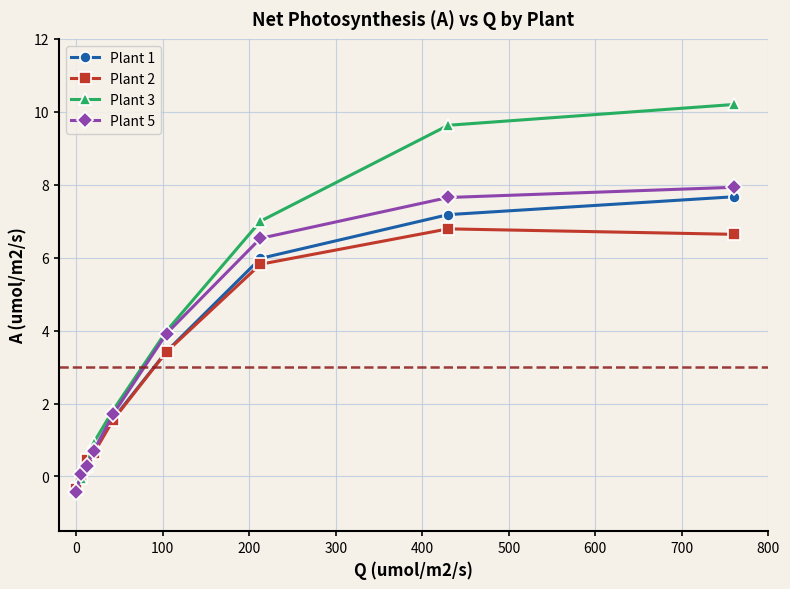

What is the value of the Plant 3 point at the 8th from the left?

9.6